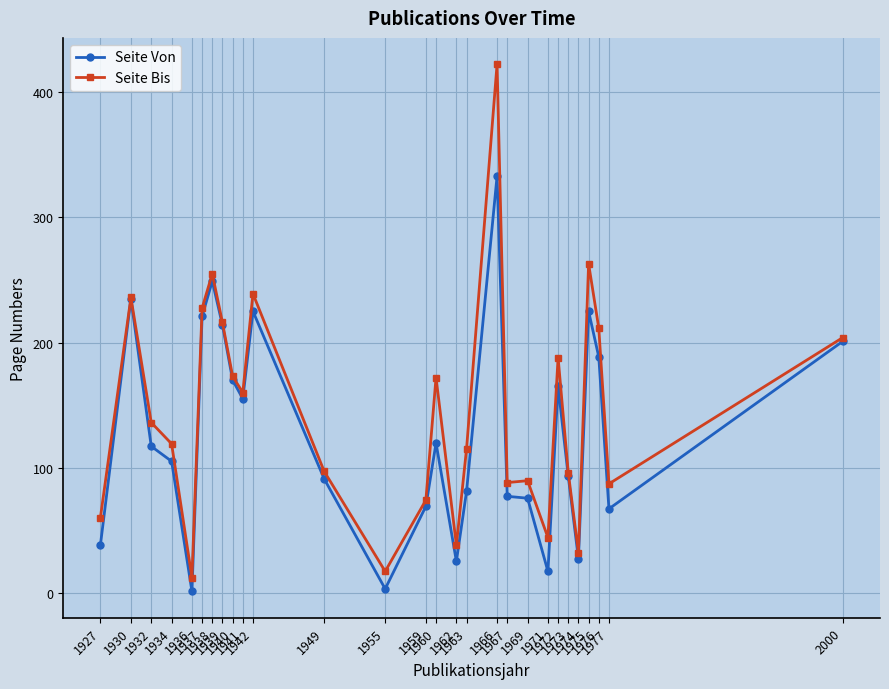

Where is the first local maximum for Seite Bis?

1930